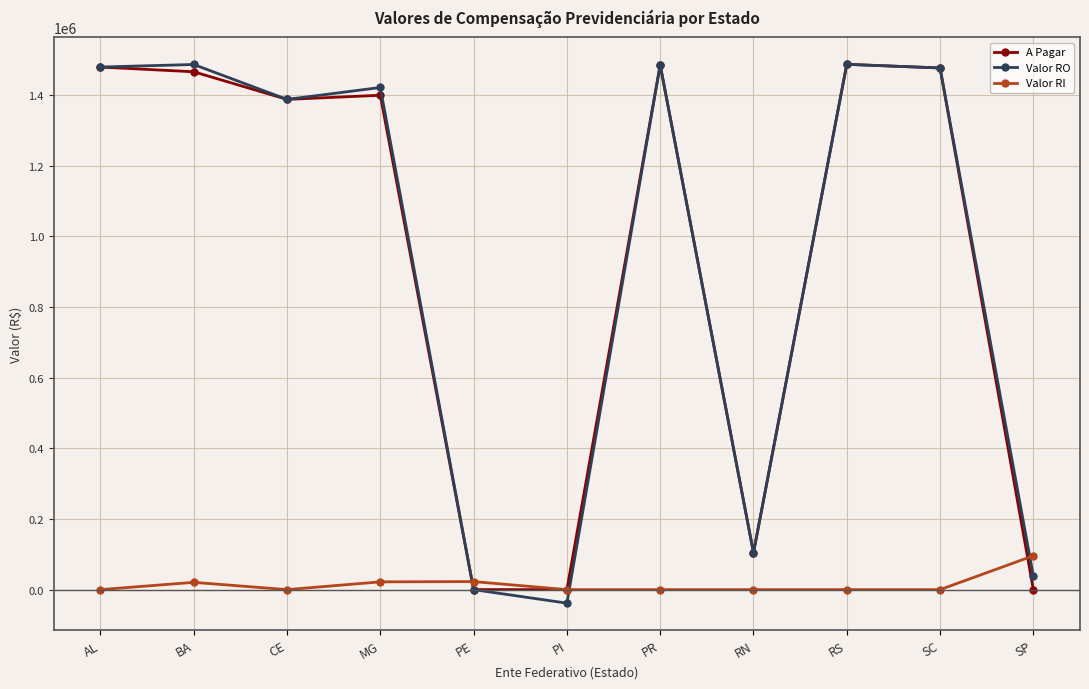

What is the label of the 5th point from the right?

PR